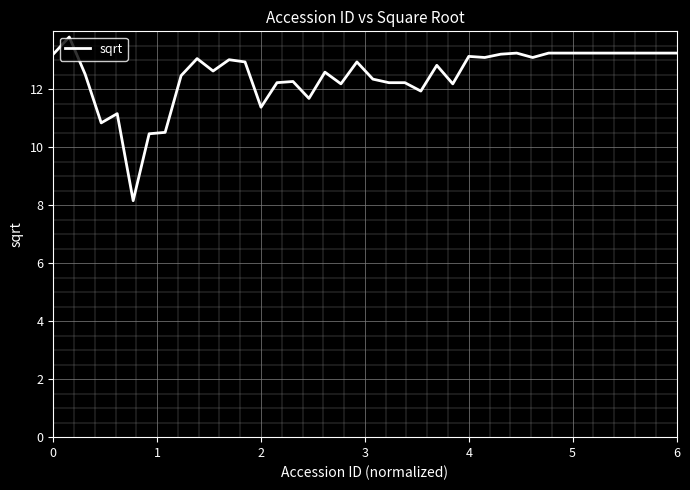

What is the smallest value displayed?

8.2